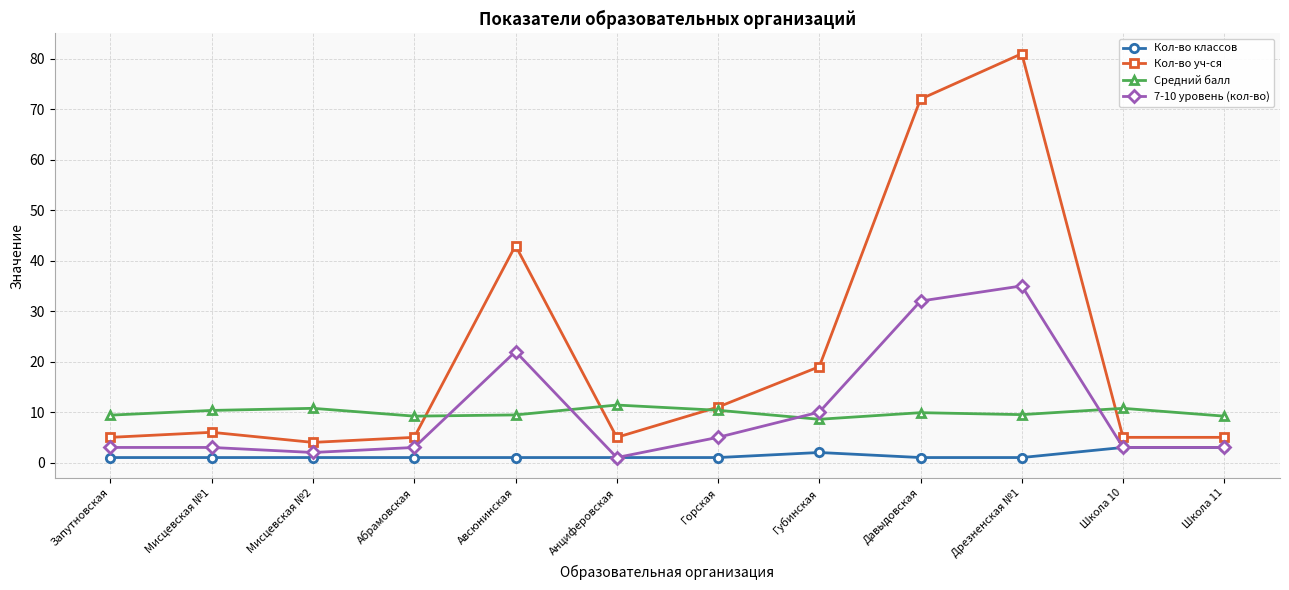

Is the value of Кол-во классов at Школа 10 greater than the value of Кол-во уч-ся at Мисцевская №1?

No